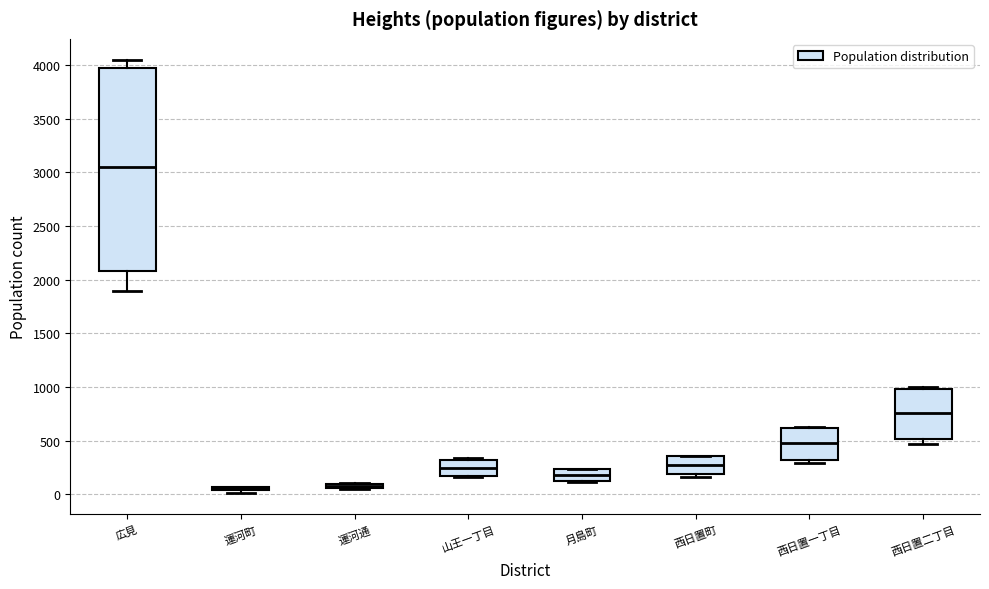

Comparing the boxes themselves (not the whiskers), which one is the tallest?

広見